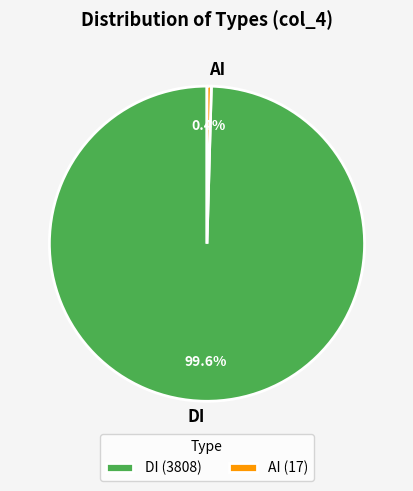

Between DI and AI, which is larger?

DI